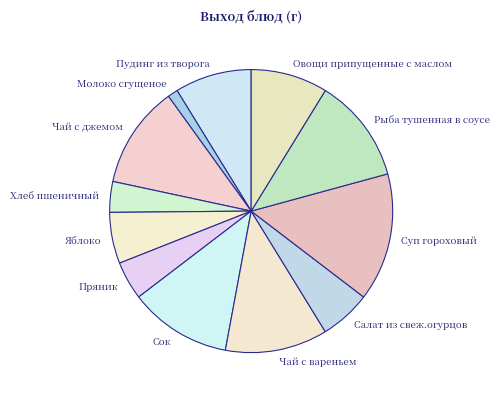

Between Овощи припущенные с маслом and Молоко сгущеное, which is larger?

Овощи припущенные с маслом